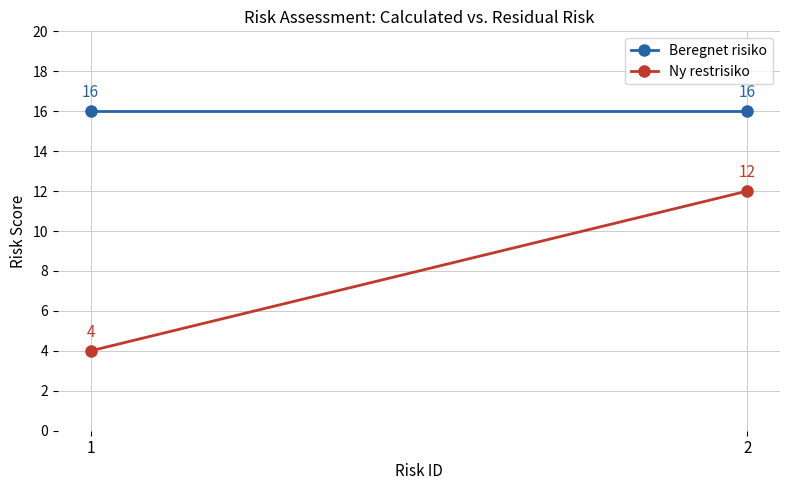

What is the value of the Beregnet risiko point at the 2nd from the left?

16